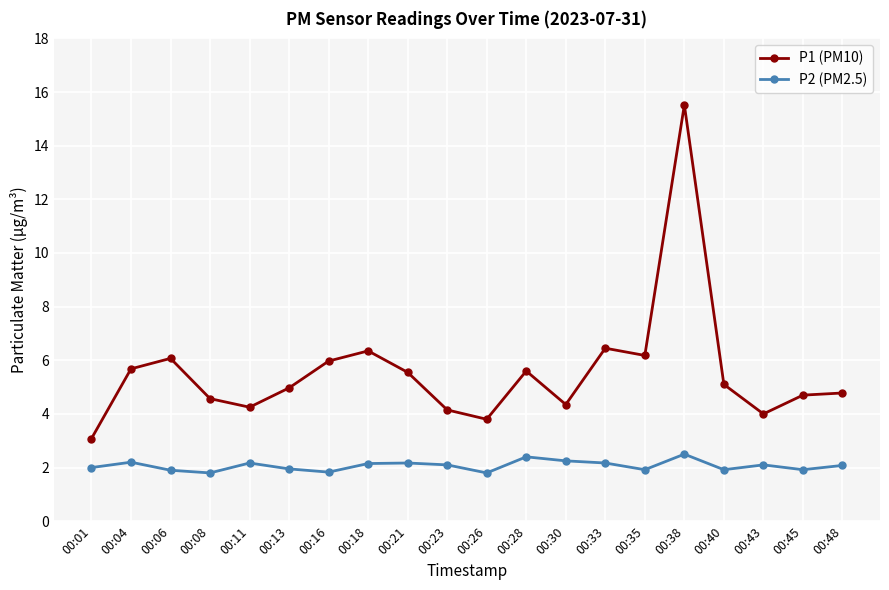

What is the difference between the maximum and minimum values in the P2 (PM2.5) series?

0.7